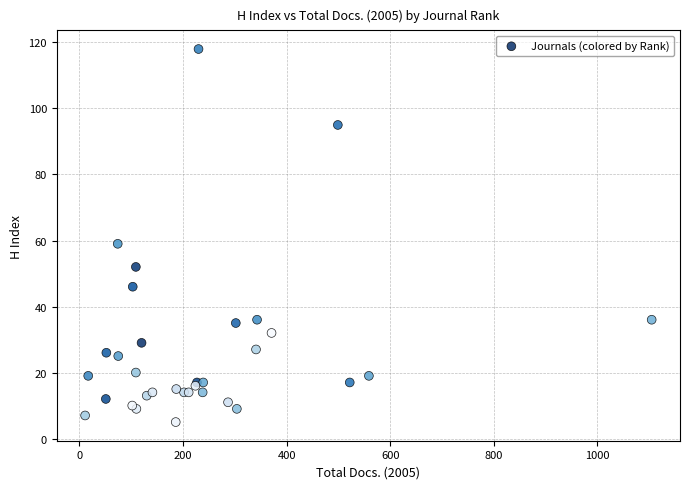

What Y value in the scatter plot is closest to 61?

59